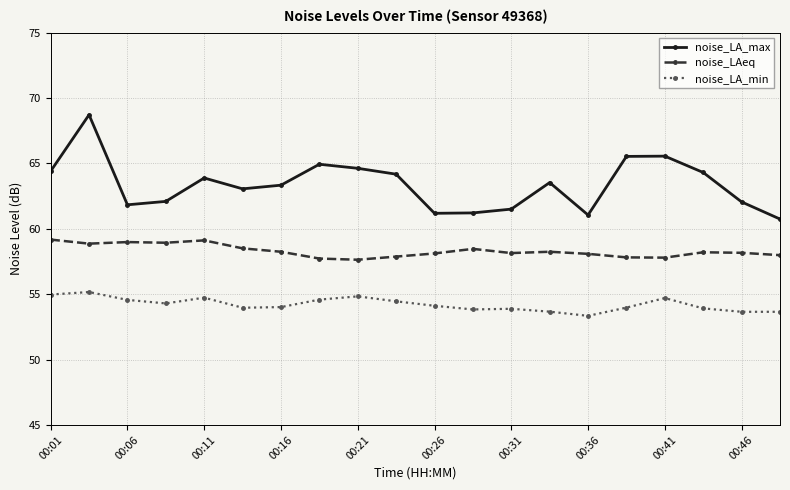

What is the difference between the maximum and minimum values in the noise_LA_min series?

1.8